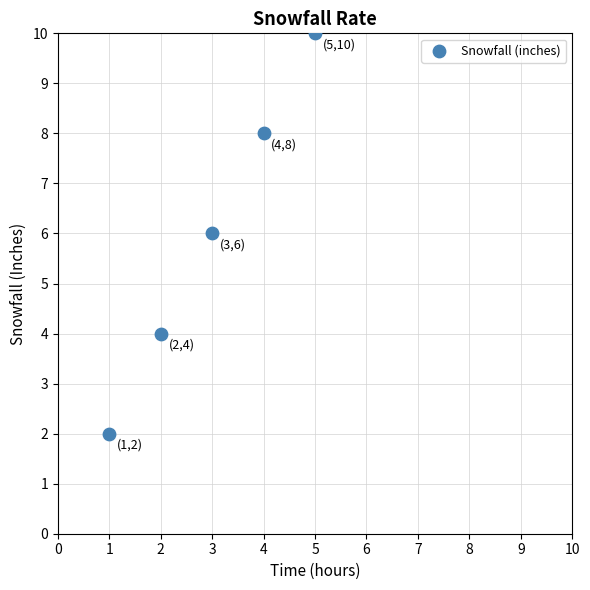

What is the range of X values (max minus min)?

4